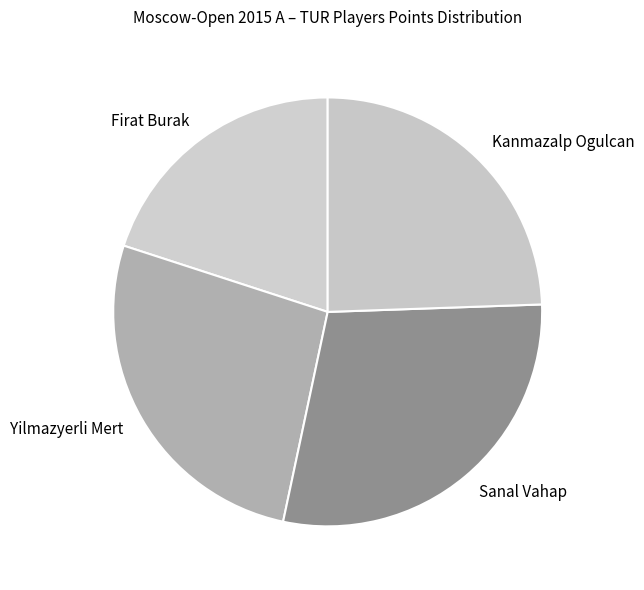

Rank the categories by value from lowest to highest.

Firat Burak, Kanmazalp Ogulcan, Yilmazyerli Mert, Sanal Vahap